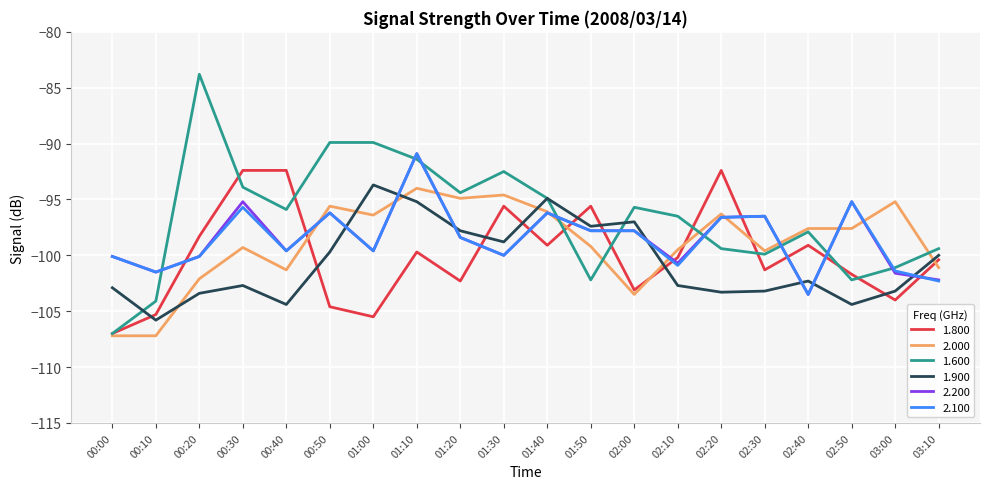

How many lines are shown in the chart?

6